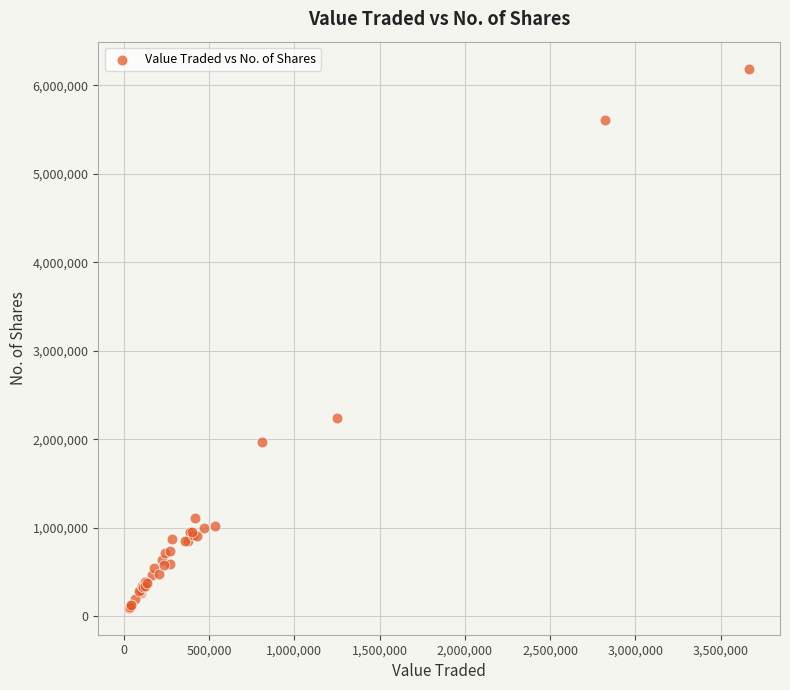

What Y value in the scatter plot is closest to 3141214?

2241289